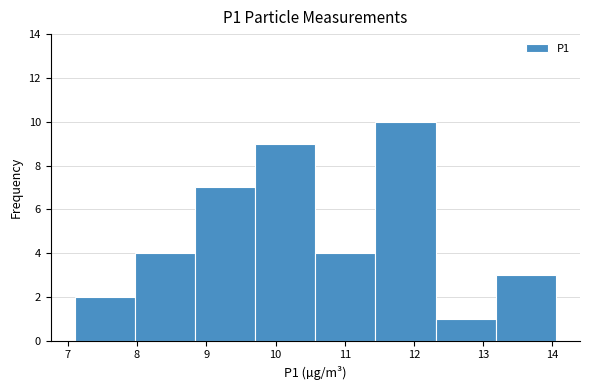

What is the height of the bar covering 7.1 to 8.0 on the x-axis? Neither the bar edges nor the heights are printed on the chart, so give them approximately, as read against the axes.

2